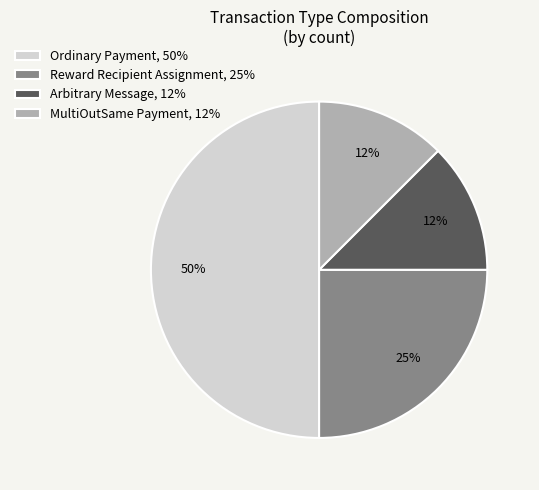

What is the largest slice in the pie chart?

Ordinary Payment, 50%